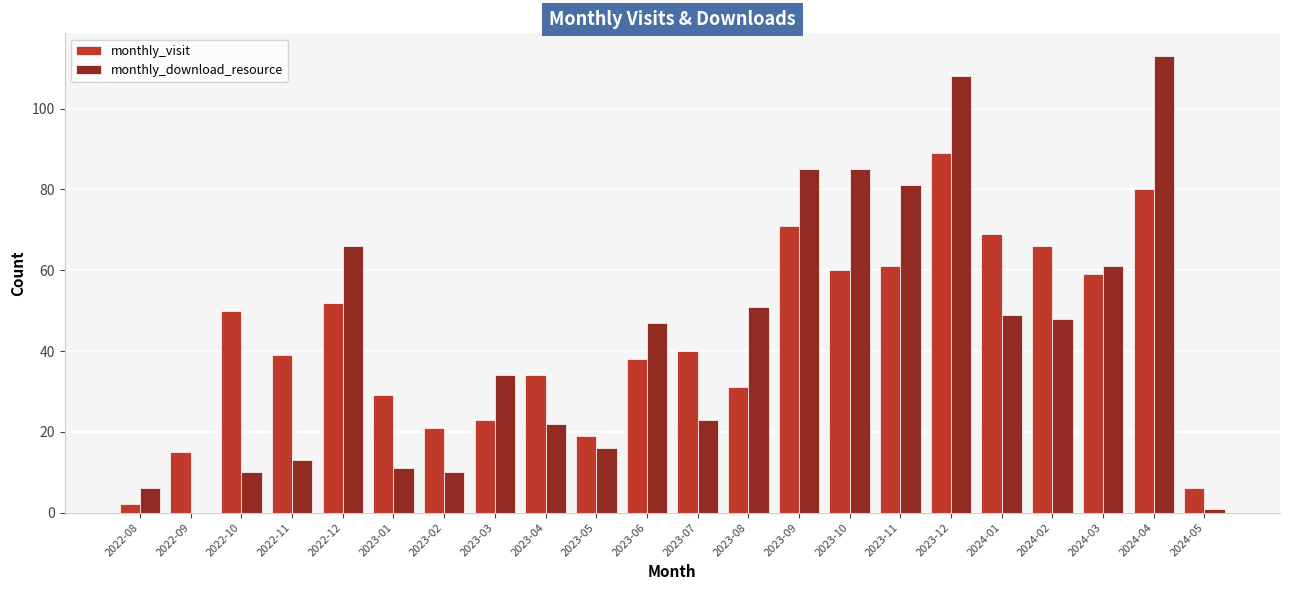

Reading left to right, transcribe all the data shown in this chart.

monthly_visit: 2022-08=2	2022-09=15	2022-10=50	2022-11=39	2022-12=52	2023-01=29	2023-02=21	2023-03=23	2023-04=34	2023-05=19	2023-06=38	2023-07=40	2023-08=31	2023-09=71	2023-10=60	2023-11=61	2023-12=89	2024-01=69	2024-02=66	2024-03=59	2024-04=80	2024-05=6
monthly_download_resource: 2022-08=6	2022-09=0	2022-10=10	2022-11=13	2022-12=66	2023-01=11	2023-02=10	2023-03=34	2023-04=22	2023-05=16	2023-06=47	2023-07=23	2023-08=51	2023-09=85	2023-10=85	2023-11=81	2023-12=108	2024-01=49	2024-02=48	2024-03=61	2024-04=113	2024-05=1